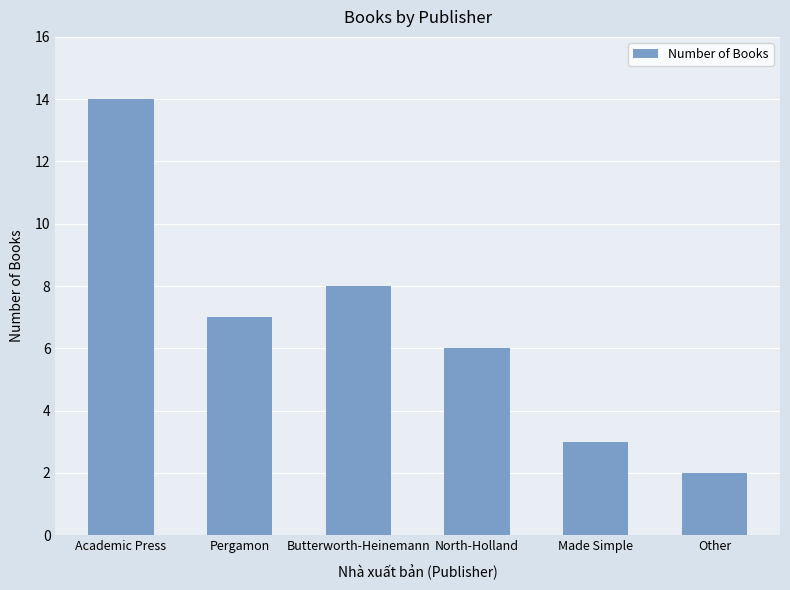

The value at Made Simple is 4. True or false?

False